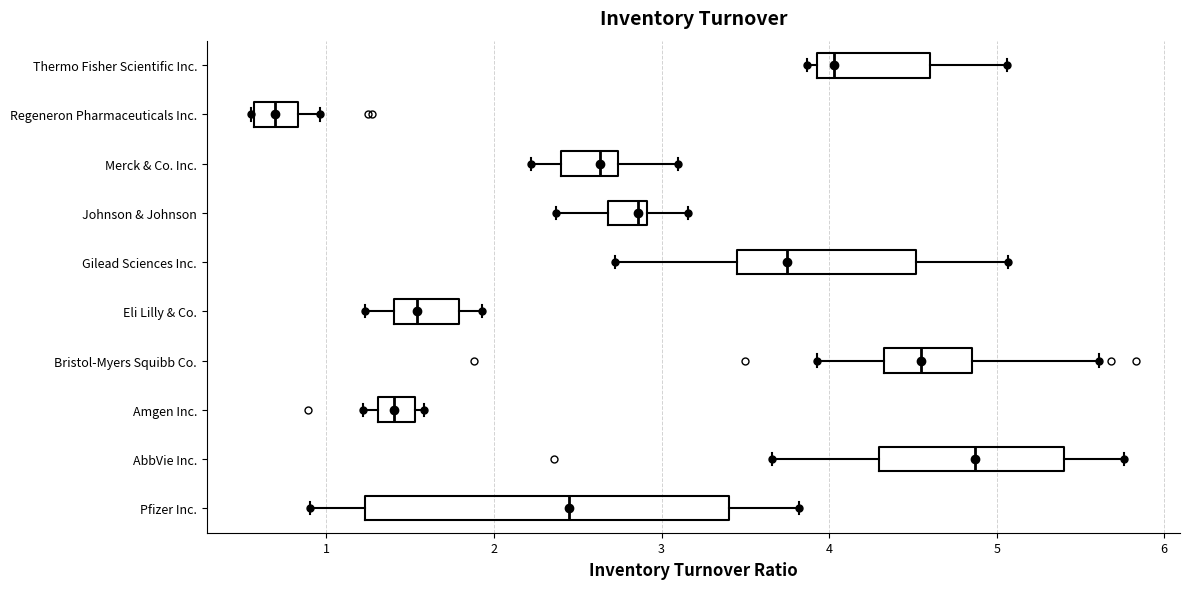

Where does the left whisker of the box for Pfizer Inc. end on the x-axis? The values are not printed on the chart, so give them approximately, as read against the axis.

0.9